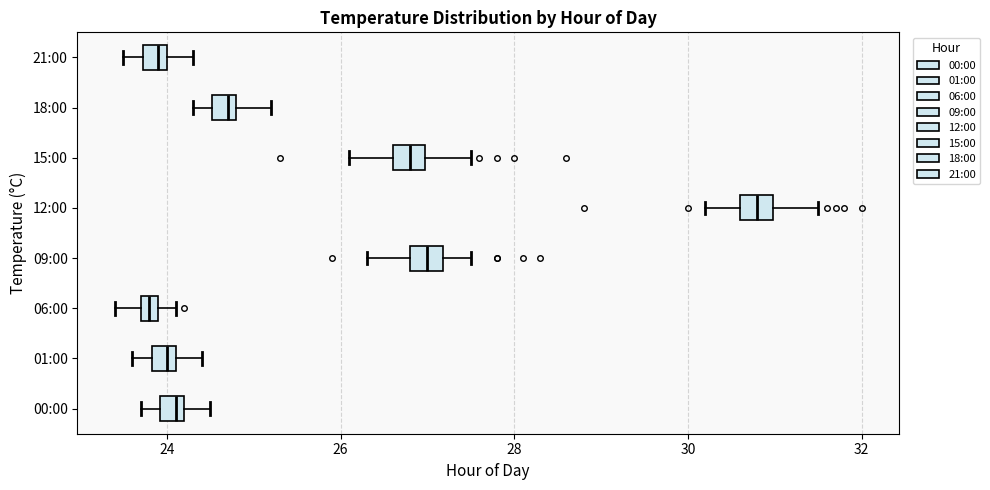

Where does the median line of the box for 01:00 sit on the x-axis? The values are not printed on the chart, so give them approximately, as read against the axis.

24.0